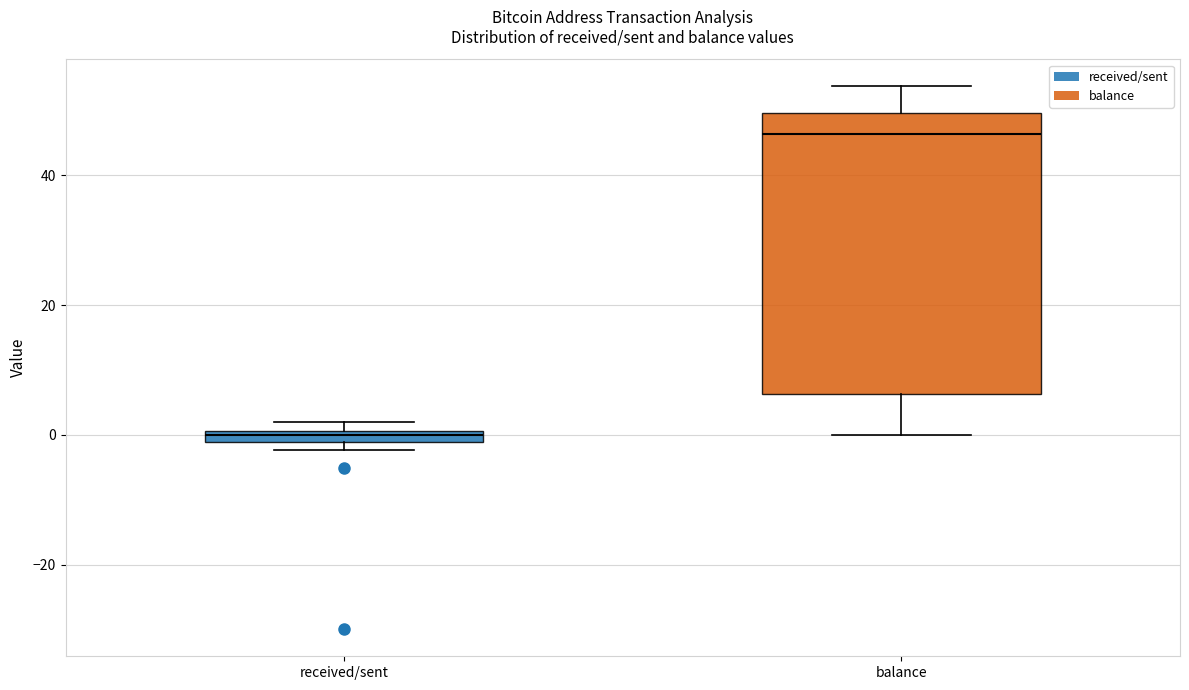

Where is the lower edge of the box for balance on the y-axis? The values are not printed on the chart, so give them approximately, as read against the axis.

6